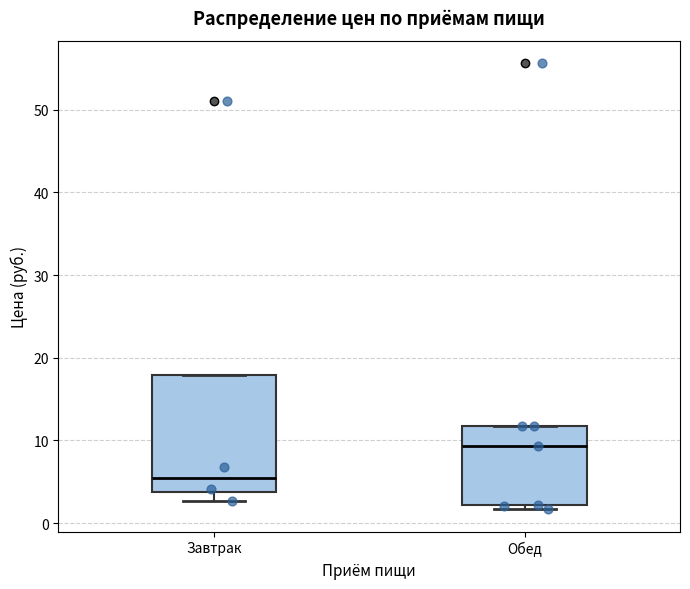

Which box's median line is the highest?

Обед